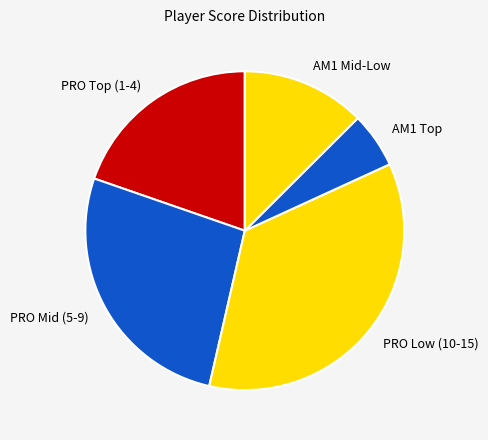

Is it true that PRO Mid (5-9) is 27% of the pie?

True